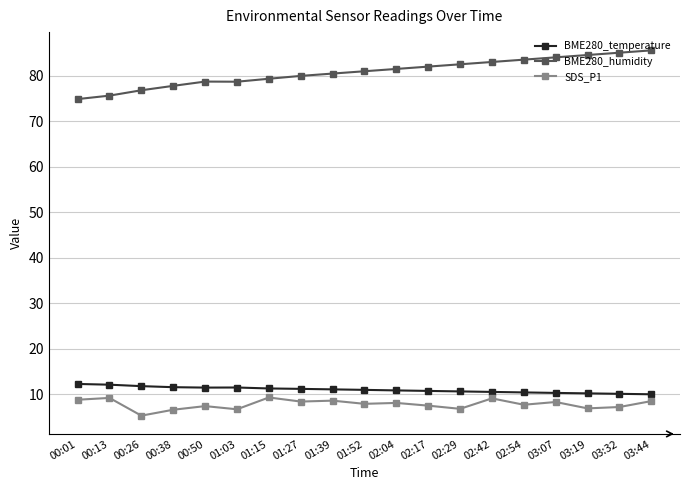

What is the total value across all series at 01:03?

96.9